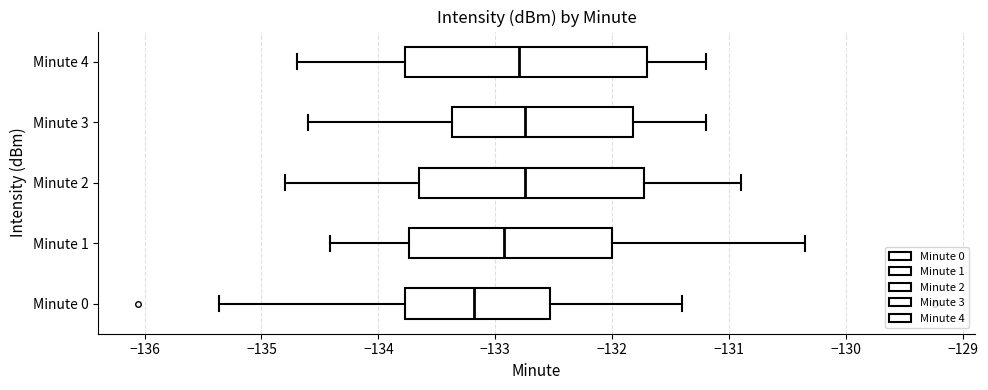

Reading bottom to top, transcribe this box plot: for each box, give where its median line is, the range the box spans, and where its two whiskers end, as read against the x-axis. The values are not printed on the chart, so give them approximately, as read against the axis.

Minute 0: median -133.2, box -133.8 to -132.5, whiskers -135.4 to -131.4
Minute 1: median -132.9, box -133.7 to -132.0, whiskers -134.4 to -130.4
Minute 2: median -132.7, box -133.6 to -131.7, whiskers -134.8 to -130.9
Minute 3: median -132.7, box -133.4 to -131.8, whiskers -134.6 to -131.2
Minute 4: median -132.8, box -133.8 to -131.7, whiskers -134.7 to -131.2